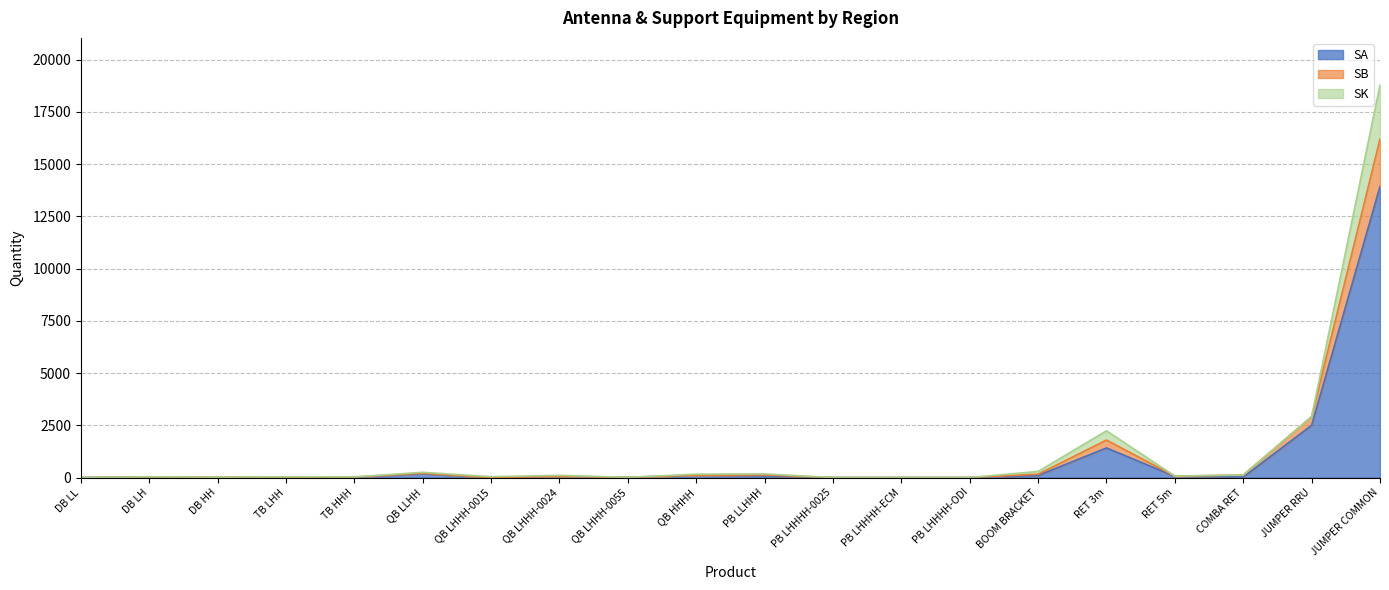

Is it true that SA equals 1641 at JUMPER RRU?

False